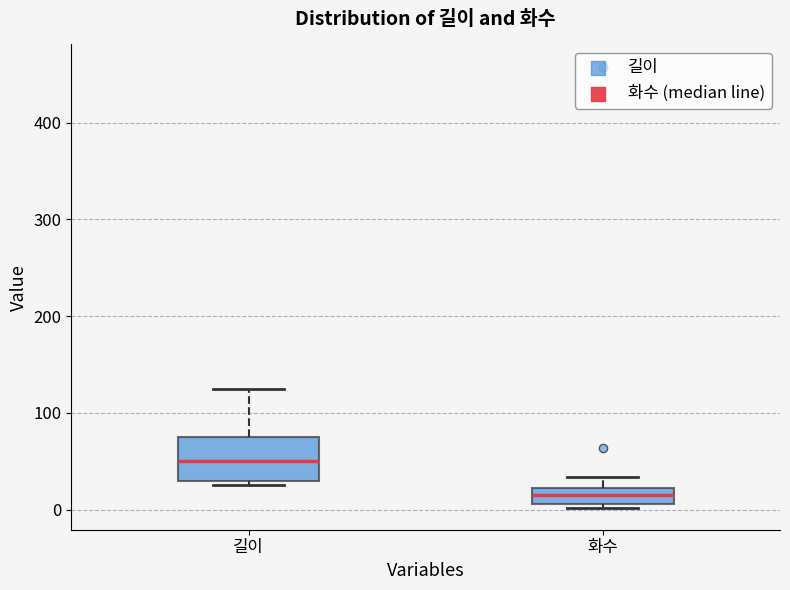

Reading left to right, read every box against the y-axis: the position of its median line, the range the box covers, and the ends of its whiskers. The values are not printed on the chart, so give them approximately, as read against the axis.

길이: median 50, box 30 to 80, whiskers 30 (just below the box's lower edge) to 130
화수: median 20 (inside the box), box 10 to 20, whiskers 0 to 30